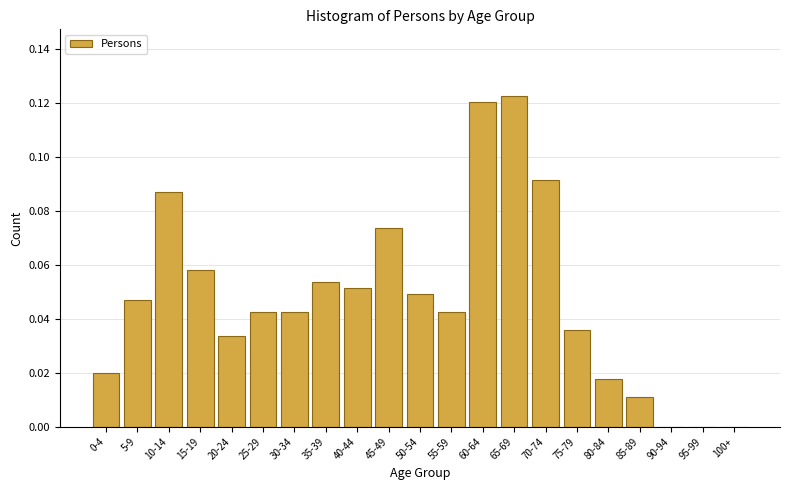

What is the sum of all values?

1.0